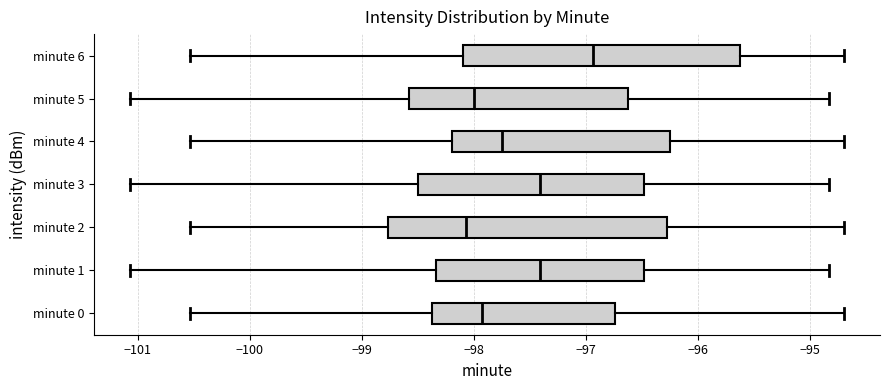

Where does the right whisker of the box for minute 4 end on the x-axis? The values are not printed on the chart, so give them approximately, as read against the axis.

-94.7